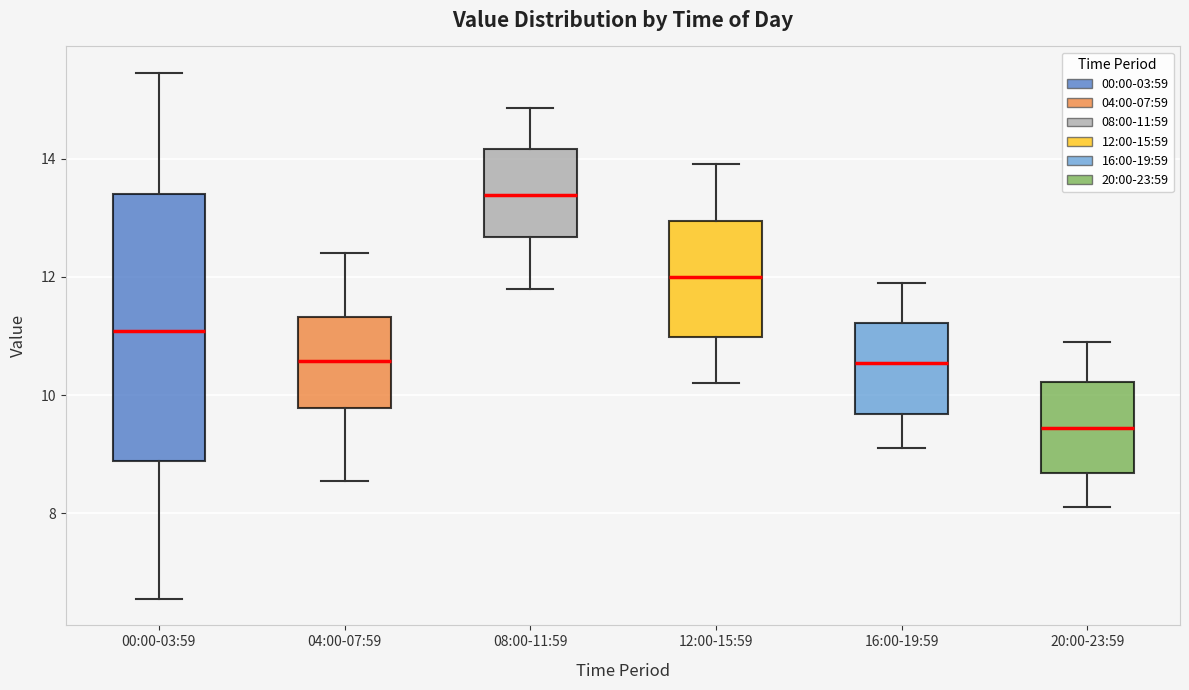

Which box has the lowest median line?

20:00-23:59